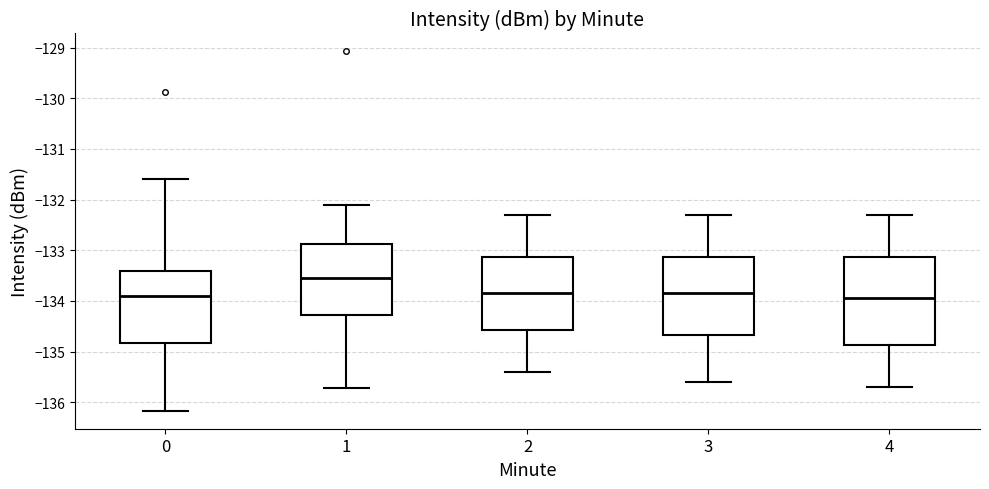

Which box's median line is the highest?

1